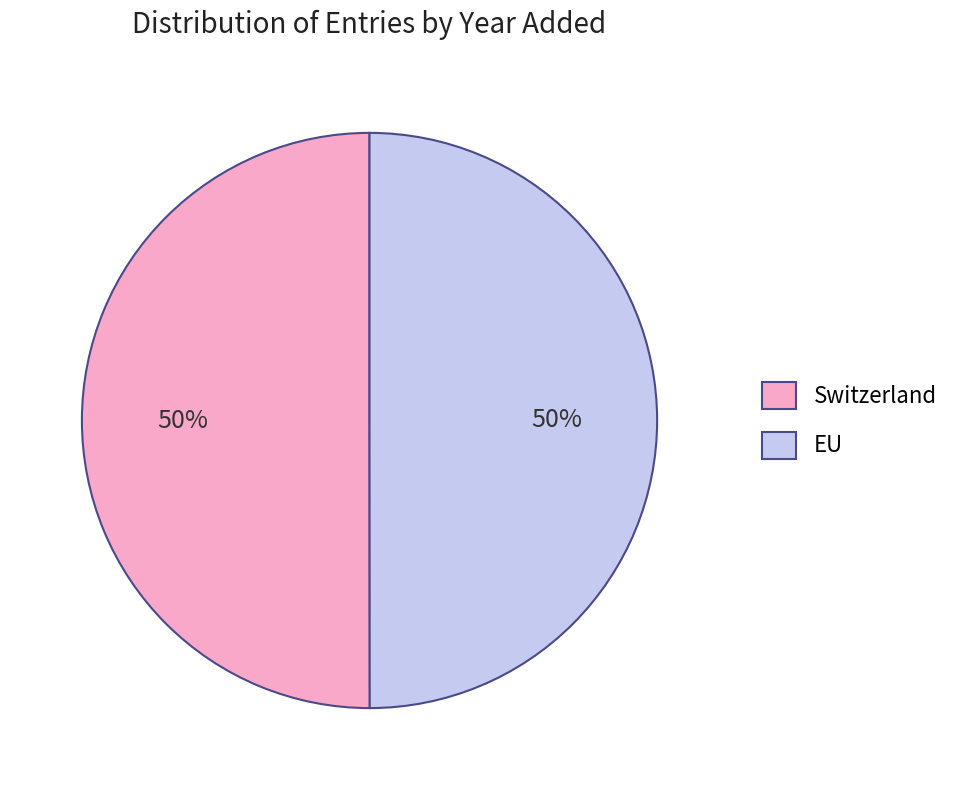

To the nearest percent, what portion does EU represent?

50%